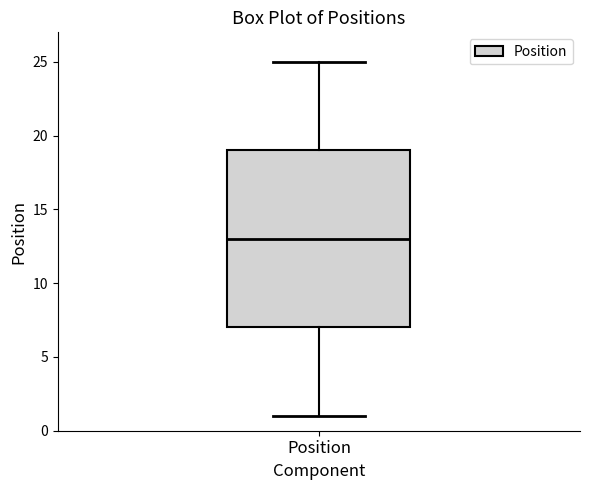

Transcribe this box plot: give where the median line is, the range the box spans, and where the two whiskers end, as read against the y-axis. The values are not printed on the chart, so give them approximately, as read against the axis.

median 13, box 7 to 19, whiskers 1 to 25